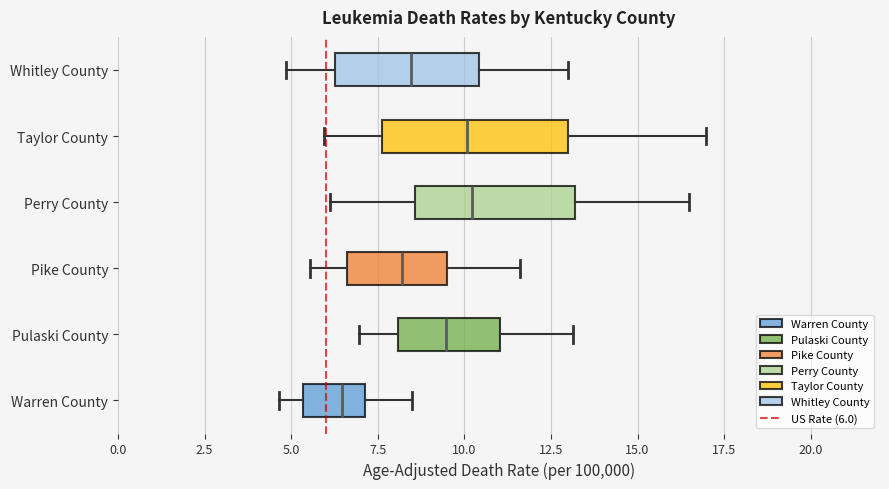

Which box is the widest, from its left edge to its right edge?

Taylor County